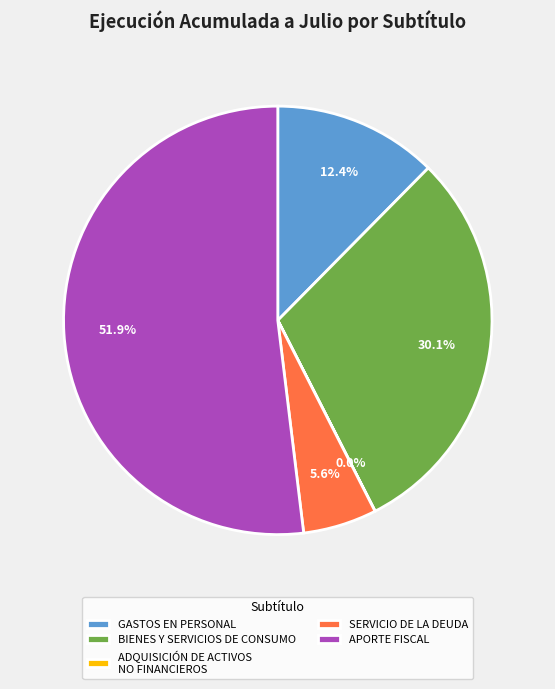

Between GASTOS EN PERSONAL and BIENES Y SERVICIOS DE CONSUMO, which is larger?

BIENES Y SERVICIOS DE CONSUMO